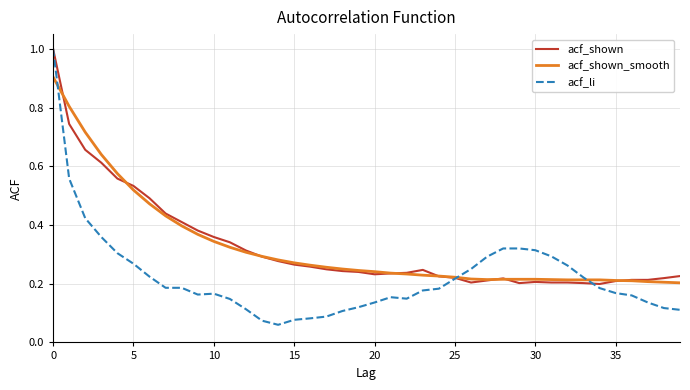

What is the maximum value for acf_li?

1.0